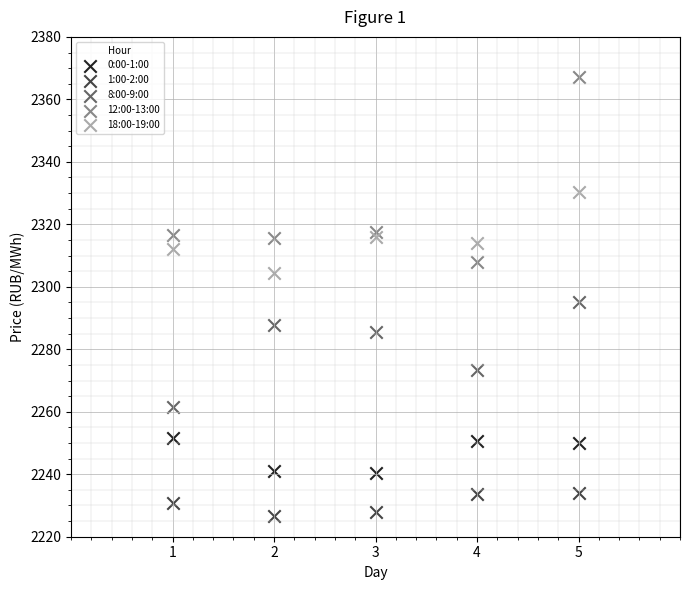

What are all the series names shown in the legend?

0:00-1:00, 1:00-2:00, 8:00-9:00, 12:00-13:00, 18:00-19:00